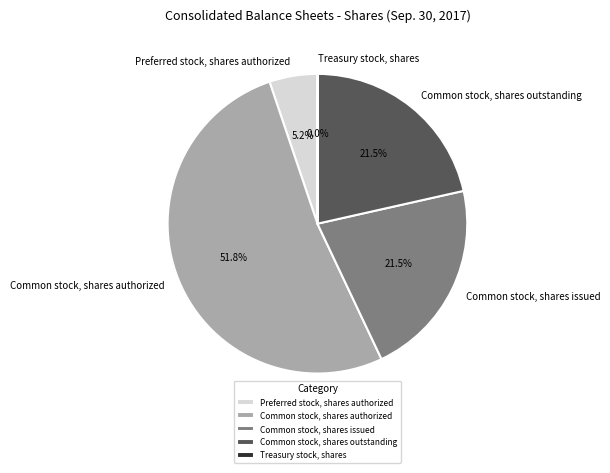

Which has a higher value, Common stock, shares authorized or Common stock, shares issued?

Common stock, shares authorized